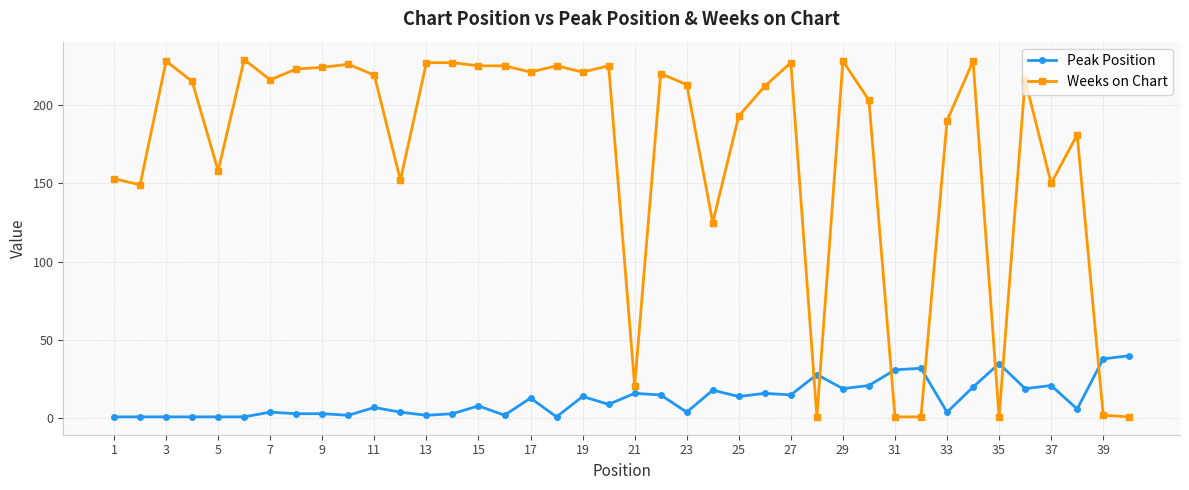

How many lines are shown in the chart?

2